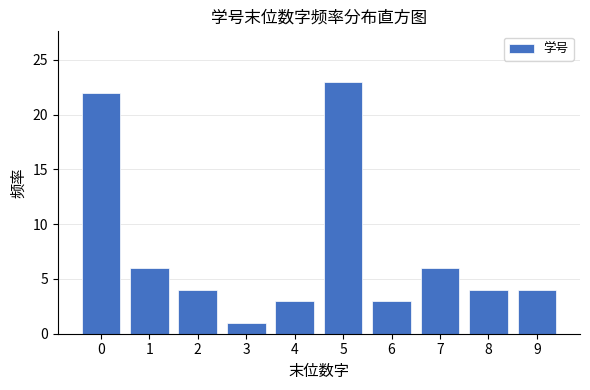

Reading right to left, list all the values displayed in this chart.

9=4	8=4	7=6	6=3	5=23	4=3	3=1	2=4	1=6	0=22